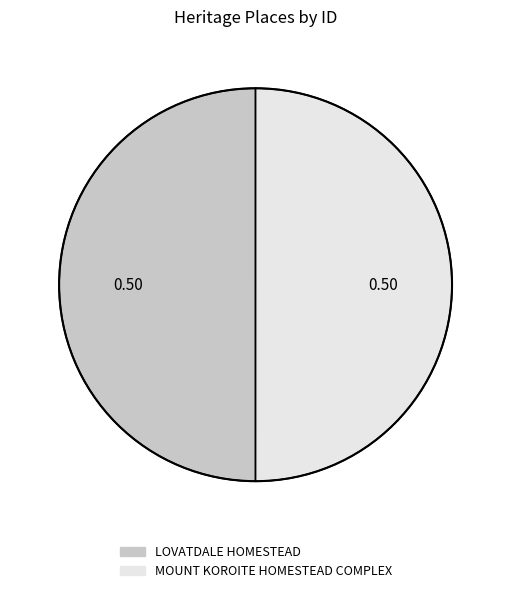

To the nearest percent, what is the average slice percentage?

50%